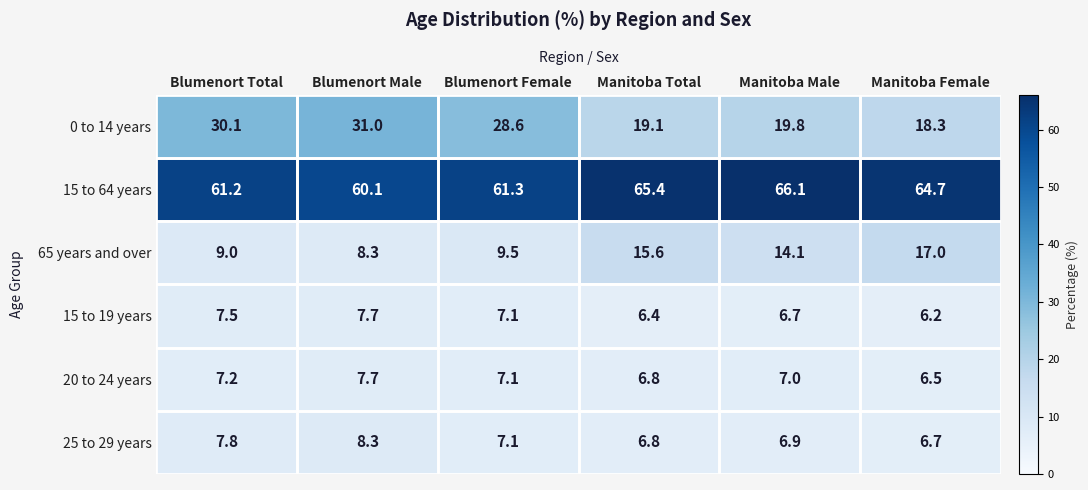

Which series has the largest total across all categories?

15 to 64 years